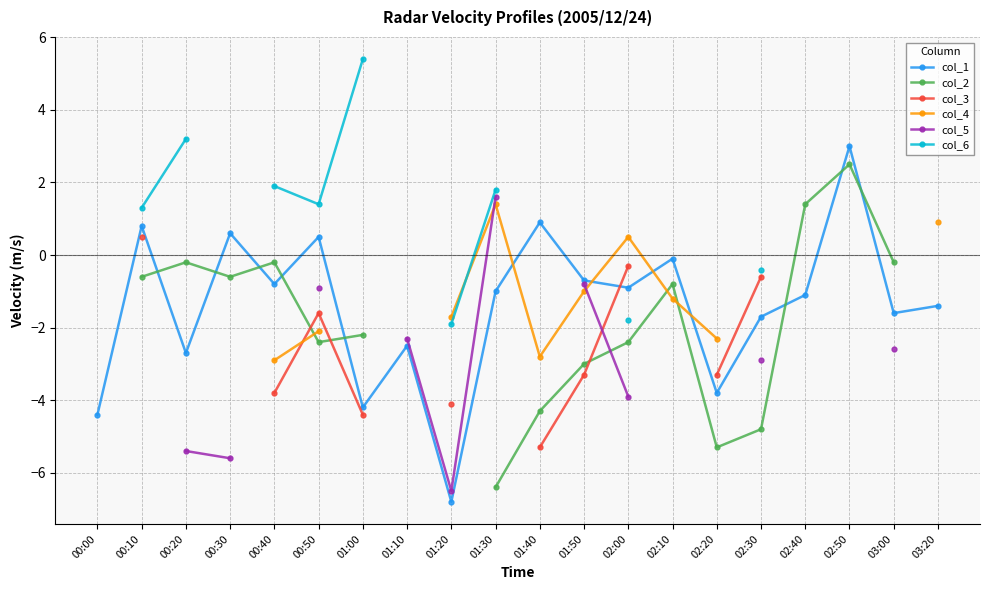

Is it true that col_1 equals 1.1 at 00:30?

False